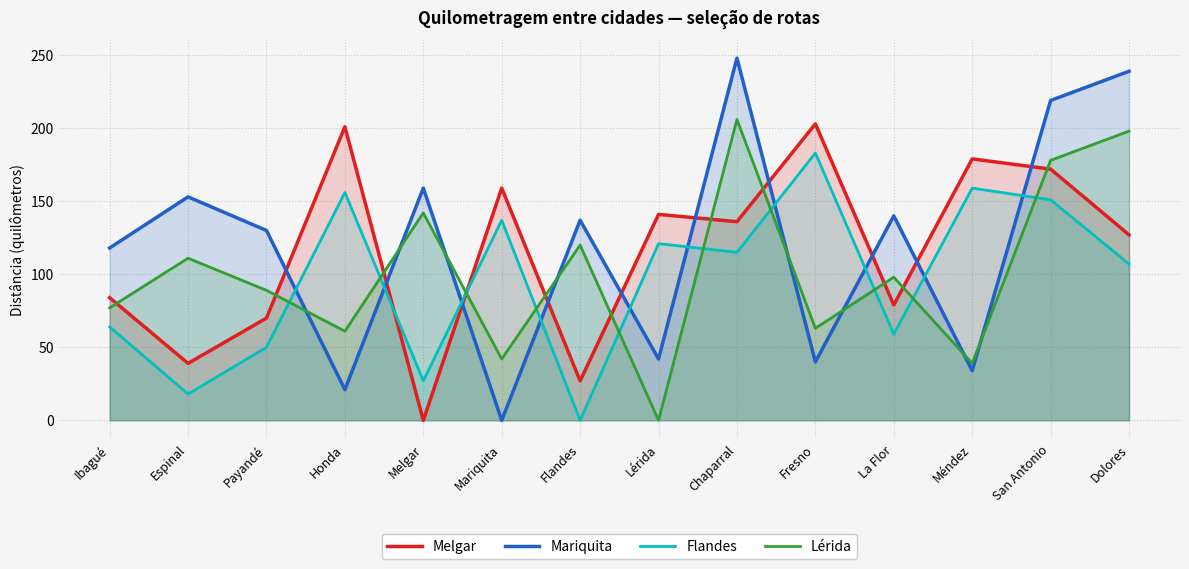

What is the difference between the second highest and second lowest values in the Flandes series?

141